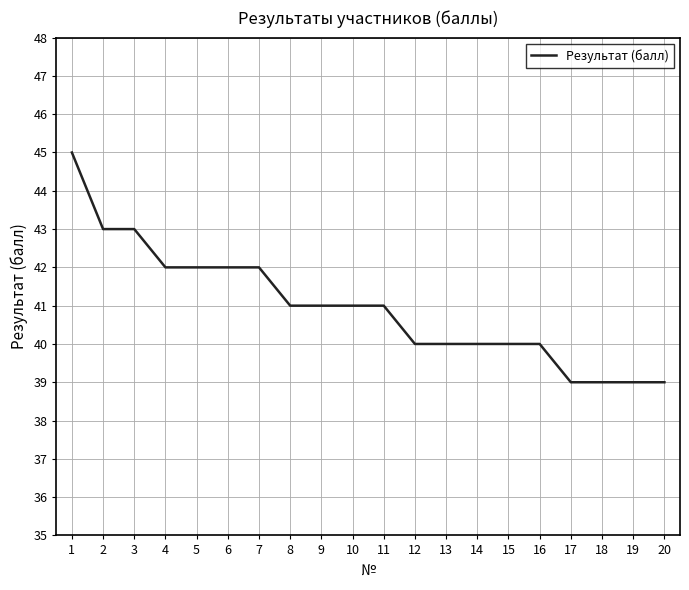

What is the sum of all values?

819